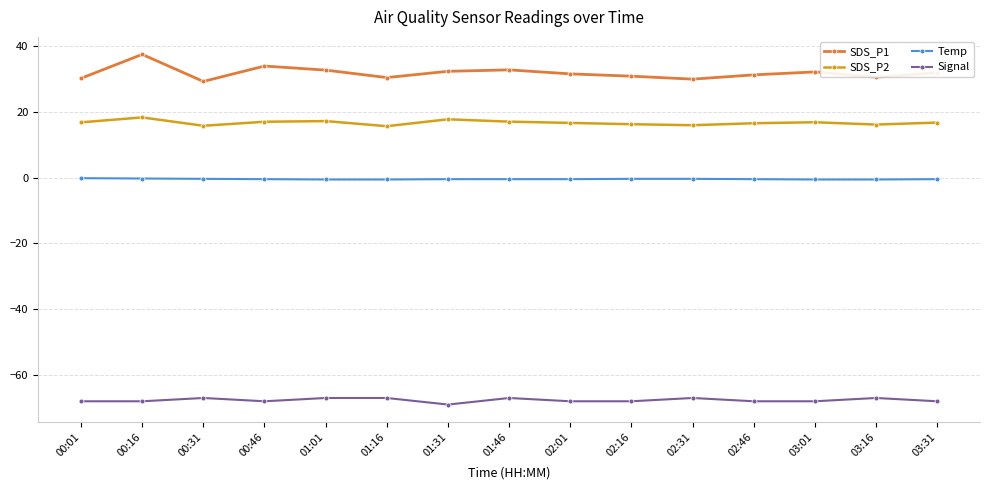

Count the number of categories in the chart.

15